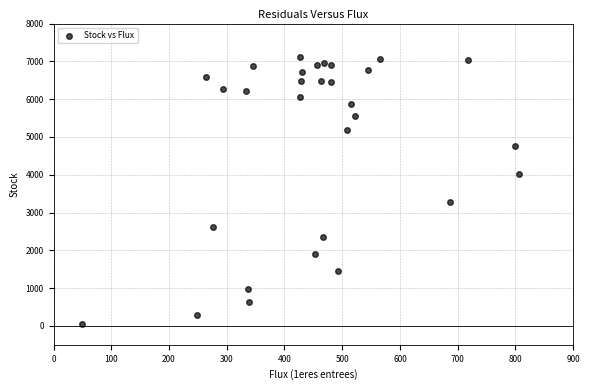

What Y value in the scatter plot is closest to 3580?

3271